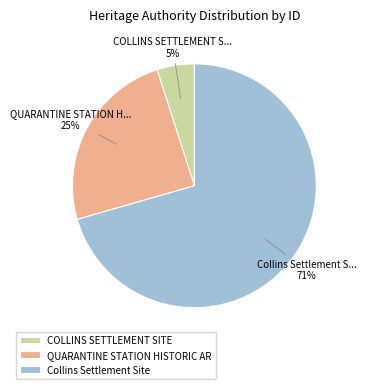

Between COLLINS SETTLEMENT SITE and QUARANTINE STATION HISTORIC AR, which is larger?

QUARANTINE STATION HISTORIC AR